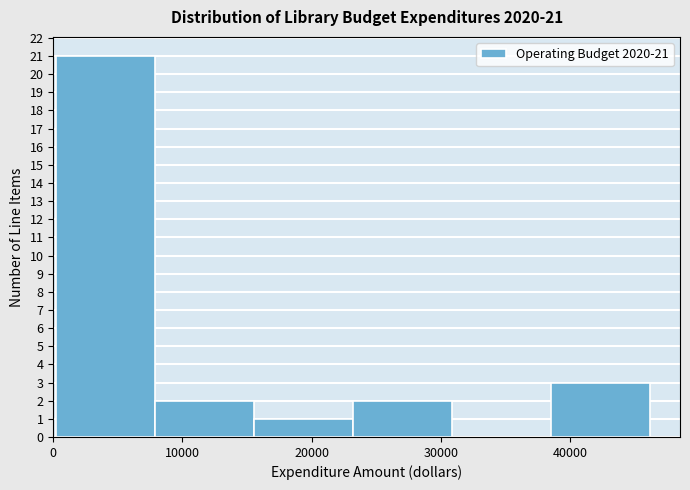

Over which range of the x-axis is the bar tallest?

0 to 8000